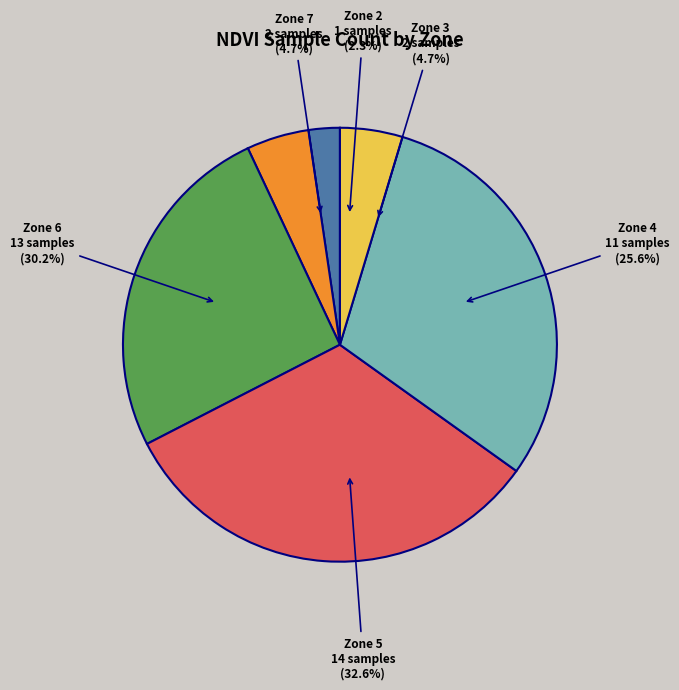

What percentage is the Zone 3 slice, to the nearest percent?

5%